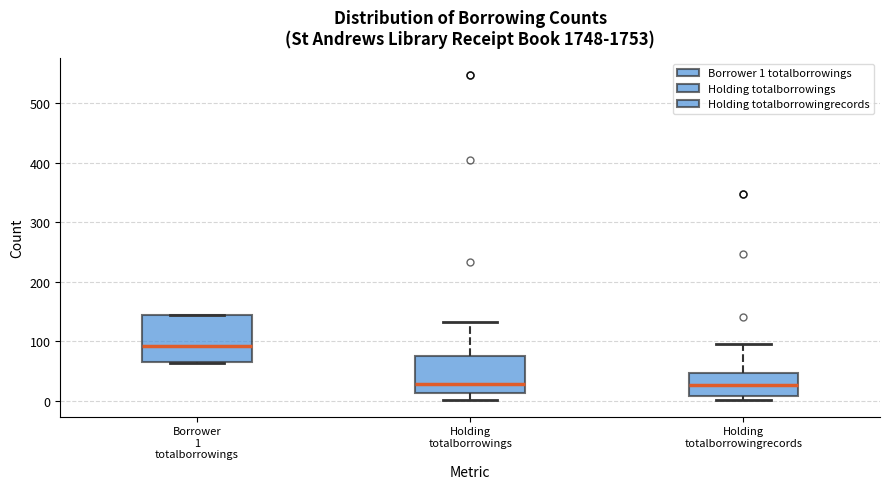

Reading left to right, read every box against the y-axis: the position of its median line, the range the box covers, and the ends of its whiskers. The values are not printed on the chart, so give them approximately, as read against the axis.

Borrower 1 totalborrowings: median 90, box 70 to 140, whiskers 60 to 140
Holding totalborrowings: median 30, box 10 to 80, whiskers 0 to 130
Holding totalborrowingrecords: median 30, box 10 to 50, whiskers 0 to 100